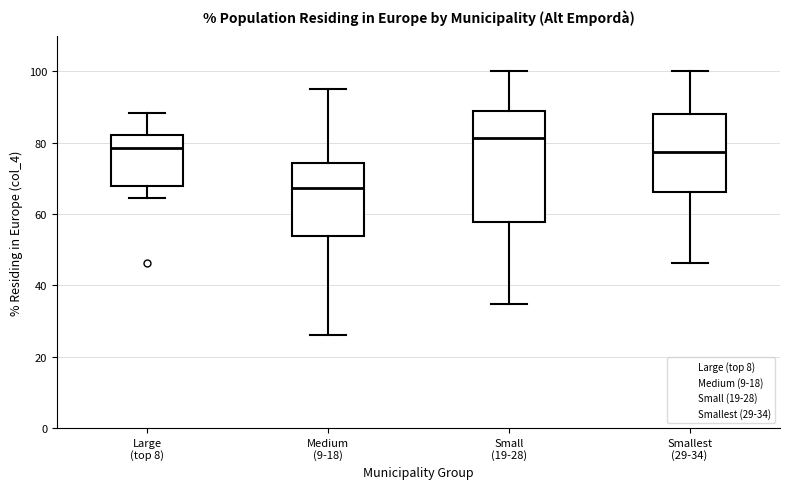

Which box's median line is the highest?

Small (19-28)